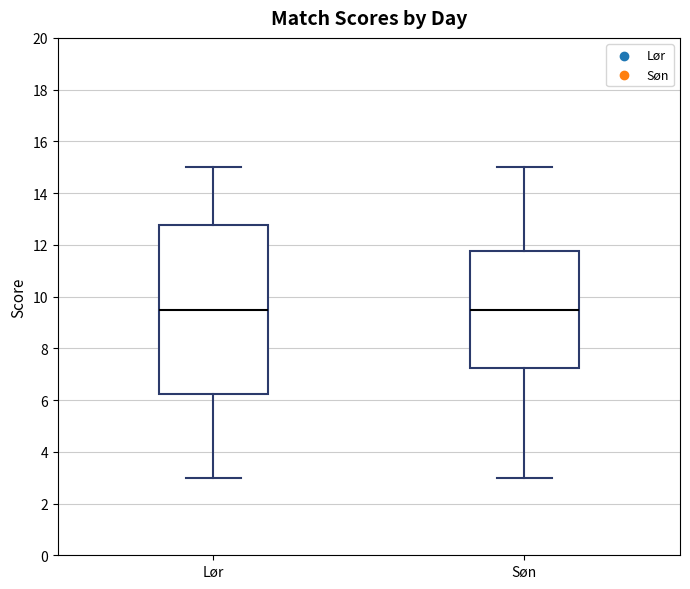

Reading left to right, read every box against the y-axis: the position of its median line, the range the box covers, and the ends of its whiskers. The values are not printed on the chart, so give them approximately, as read against the axis.

Lør: median 9.6, box 6.2 to 12.8, whiskers 3.0 to 15.0
Søn: median 9.6, box 7.2 to 11.8, whiskers 3.0 to 15.0